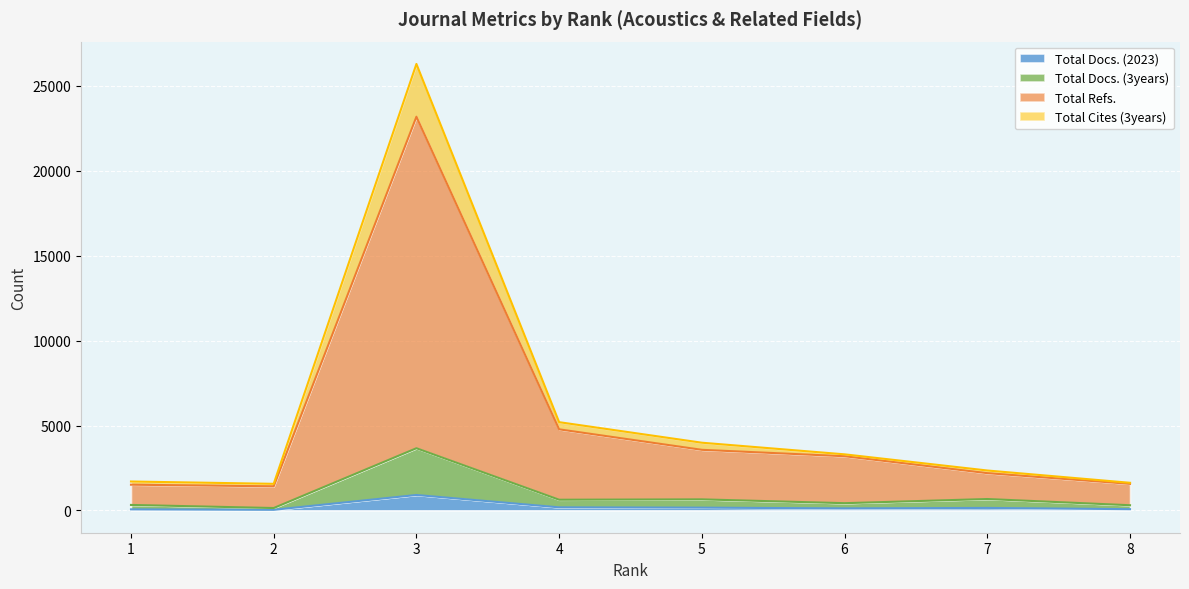

How many series are shown in this chart?

4